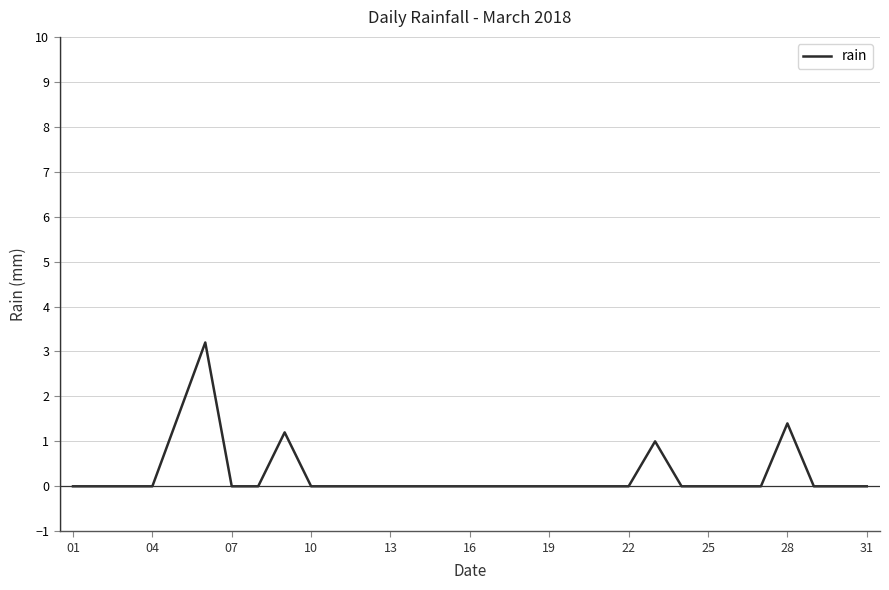

What is the difference between the maximum and minimum values?

3.2